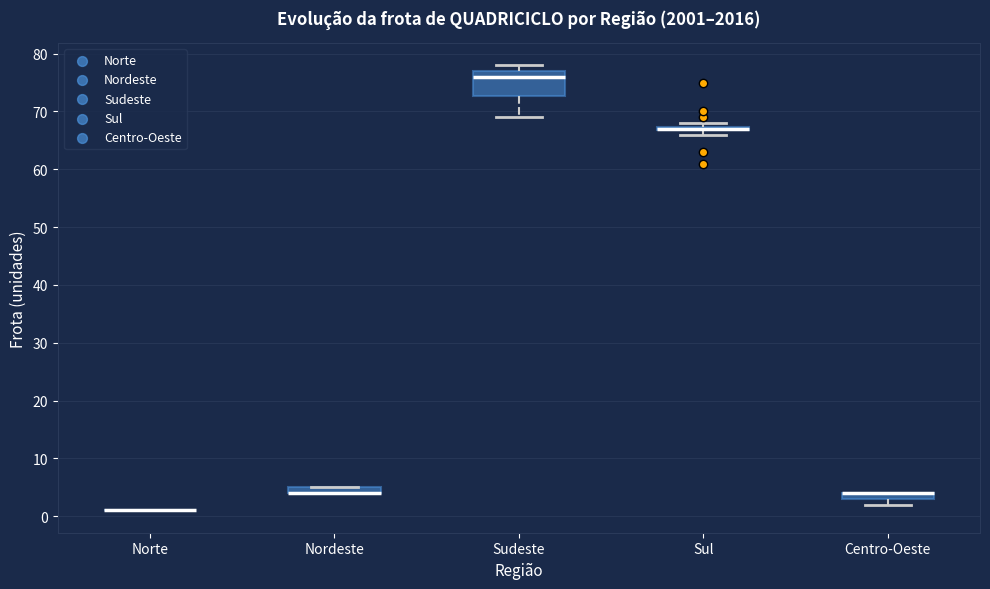

Which box is the tallest, from its lower edge to its upper edge?

Sudeste